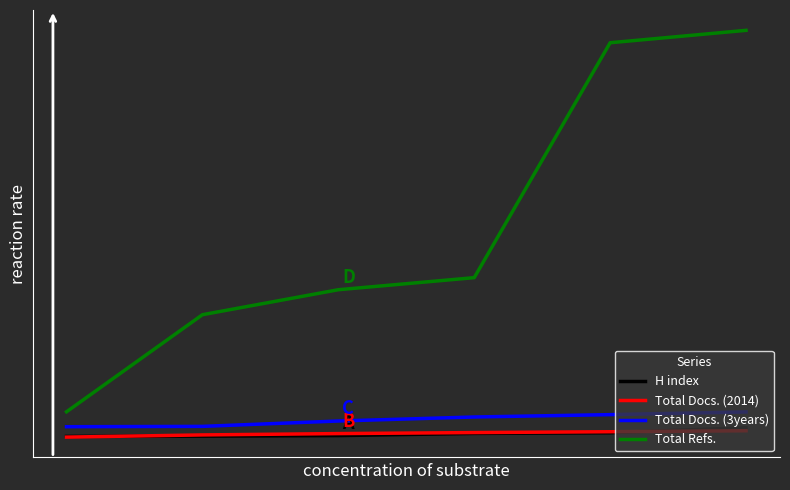

Does the chart have visible grid lines?

No